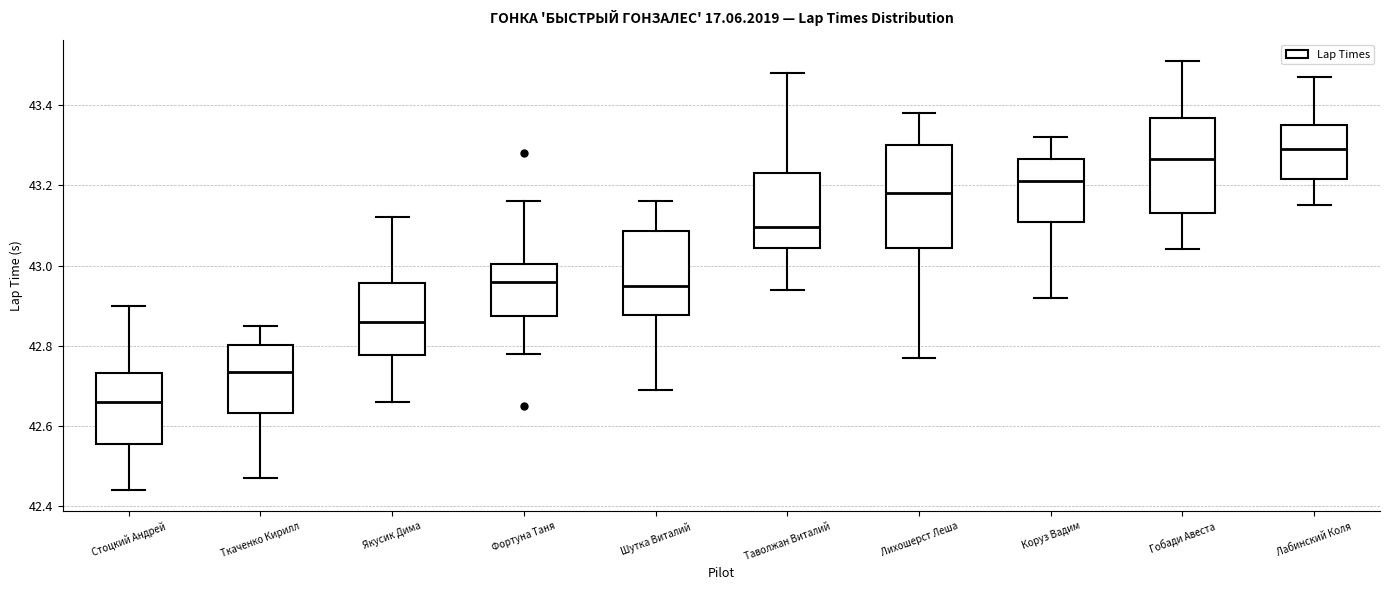

Reading left to right, read every box against the y-axis: the position of its median line, the range the box covers, and the ends of its whiskers. The values are not printed on the chart, so give them approximately, as read against the axis.

Стоцкий Андрей: median 42.66, box 42.56 to 42.74, whiskers 42.44 to 42.90
Ткаченко Кирилл: median 42.74, box 42.64 to 42.80, whiskers 42.48 to 42.86
Якусик Дима: median 42.86, box 42.78 to 42.96, whiskers 42.66 to 43.12
Фортуна Таня: median 42.96, box 42.88 to 43.00, whiskers 42.78 to 43.16
Шутка Виталий: median 42.96, box 42.88 to 43.08, whiskers 42.70 to 43.16
Таволжан Виталий: median 43.10, box 43.04 to 43.24, whiskers 42.94 to 43.48
Лихошерст Леша: median 43.18, box 43.04 to 43.30, whiskers 42.78 to 43.38
Коруз Вадим: median 43.22, box 43.10 to 43.26, whiskers 42.92 to 43.32
Гобади Авеста: median 43.26, box 43.14 to 43.36, whiskers 43.04 to 43.52
Лабинский Коля: median 43.30, box 43.22 to 43.36, whiskers 43.16 to 43.48